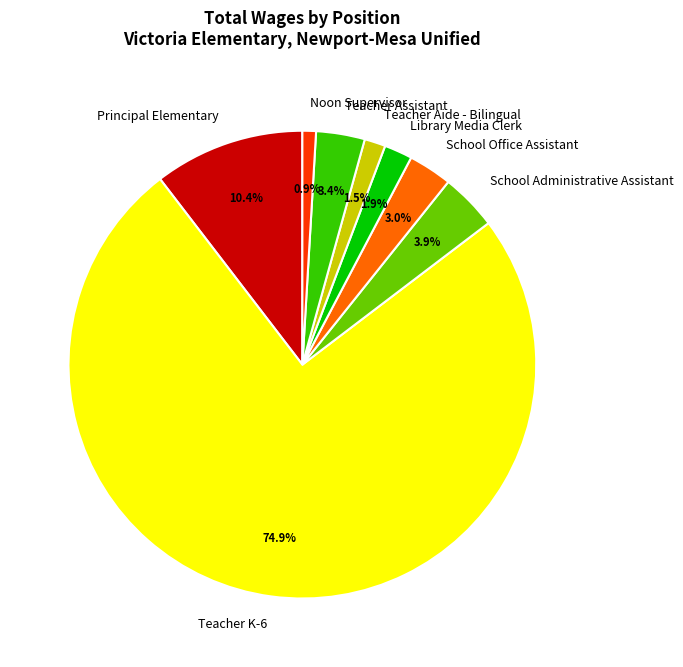

Is the sum of Noon Supervisor and School Office Assistant greater than half?

No